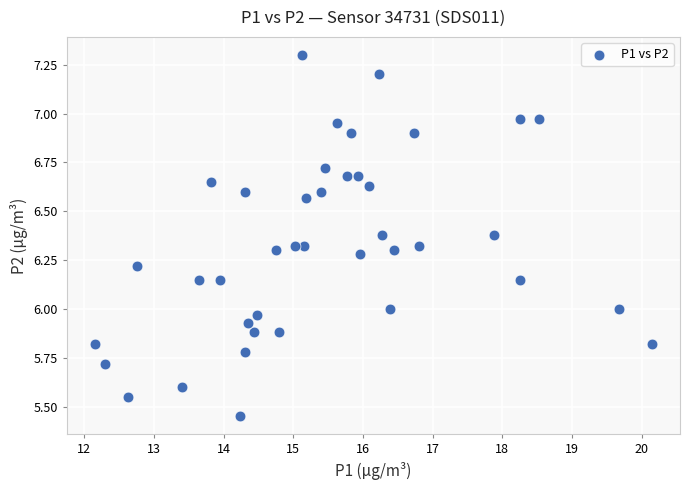

What is the range of X values (max minus min)?

8.0